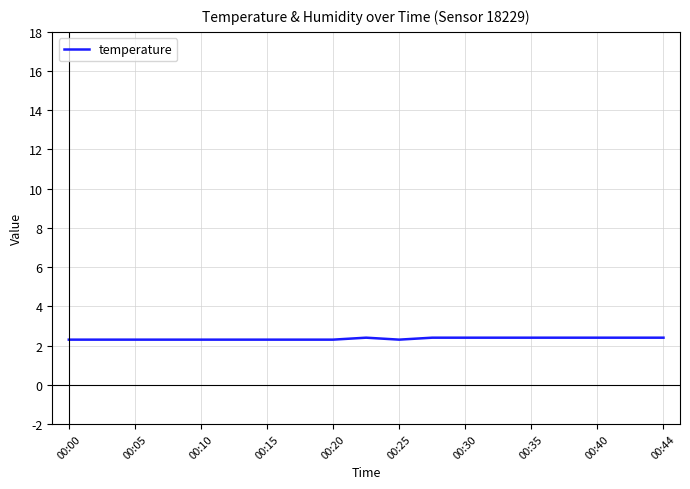

Reading left to right, transcribe all the data shown in this chart.

2.3	2.3	2.3	2.3	2.3	2.3	2.3	2.3	2.3	2.4	2.3	2.4	2.4	2.4	2.4	2.4	2.4	2.4	2.4